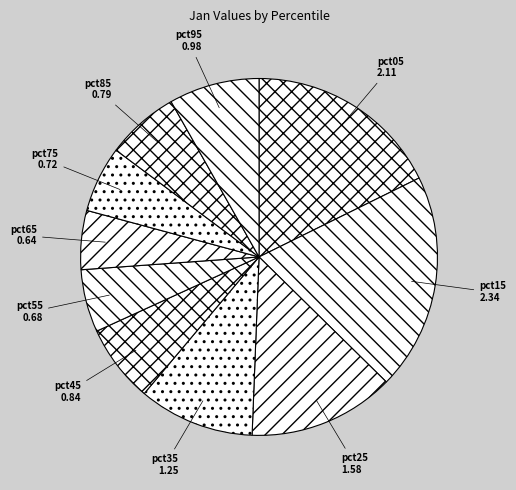

Between pct25 and pct85, which is larger?

pct25